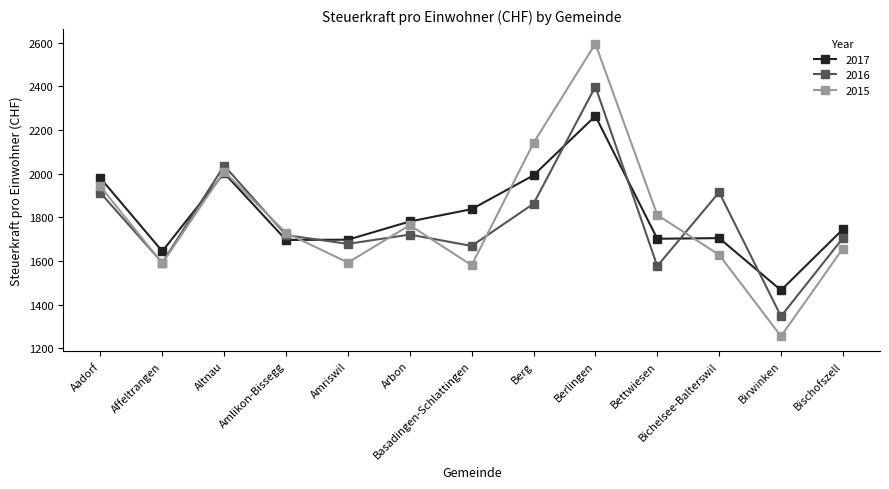

What is the lowest value of the 2015 series?

1255.0